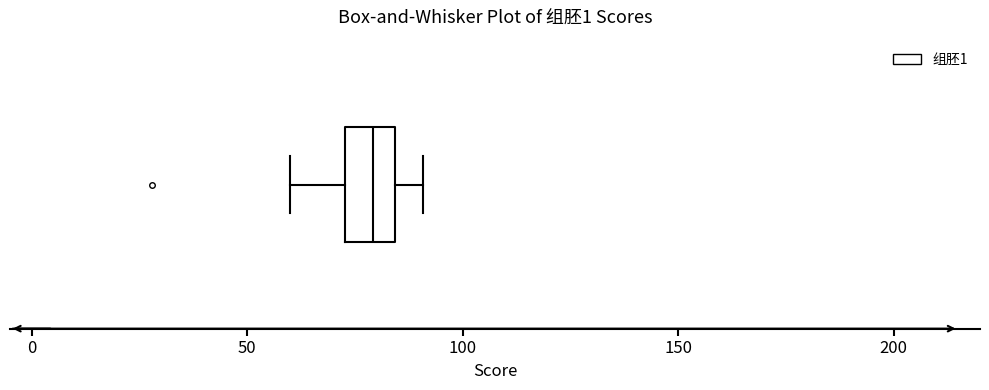

Read this box plot against the x-axis: the position of the median line, the range covered by the box, and the ends of both whiskers. The values are not printed on the chart, so give them approximately, as read against the axis.

median 80, box 75 to 85, whiskers 60 to 90